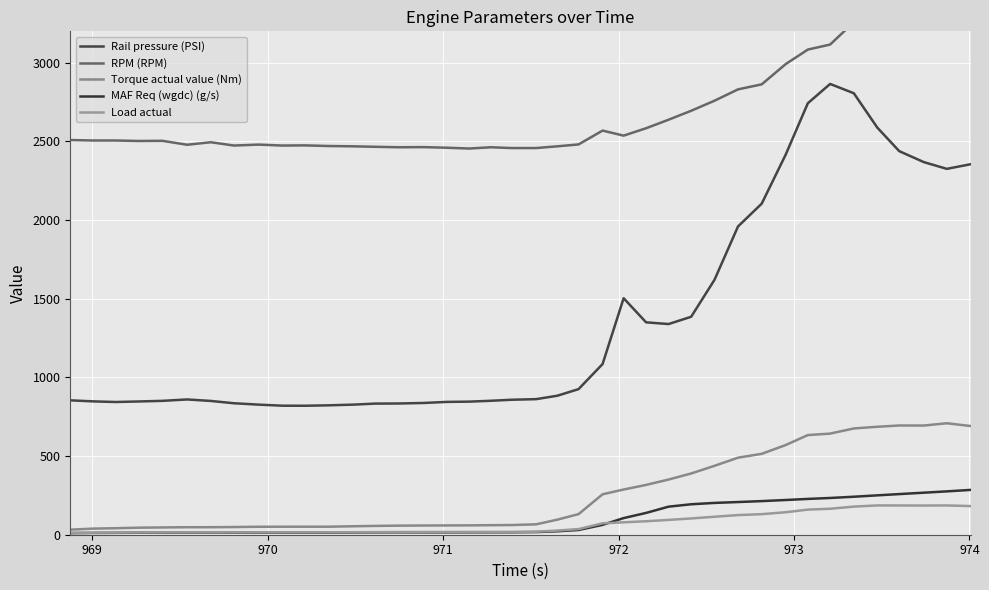

How many interior local peaks does the Rail pressure (PSI) series have?

3